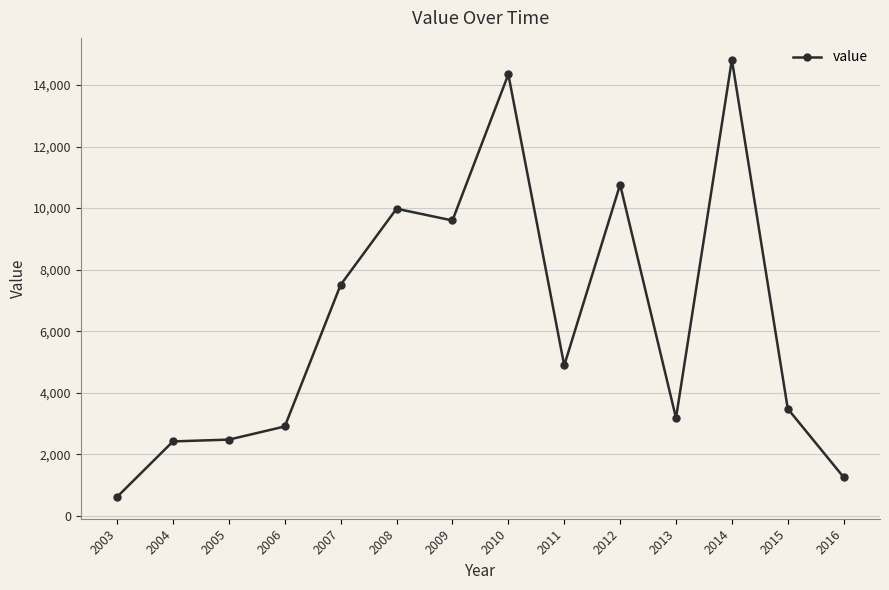

Is it true that the value at 2005 is 2473.6?

True